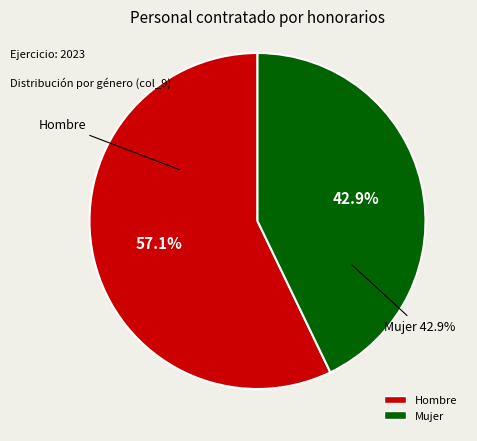

To the nearest percent, what portion does Hombre represent?

57%